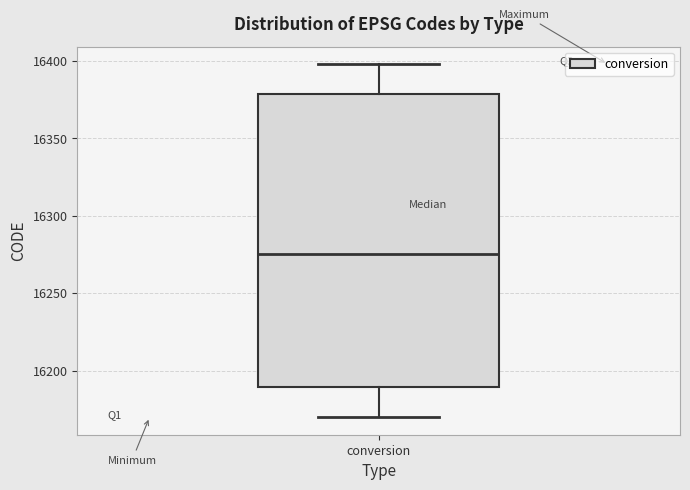

Read this box plot against the y-axis: the position of the median line, the range covered by the box, and the ends of both whiskers. The values are not printed on the chart, so give them approximately, as read against the axis.

median 16275, box 16190 to 16380, whiskers 16170 to 16400